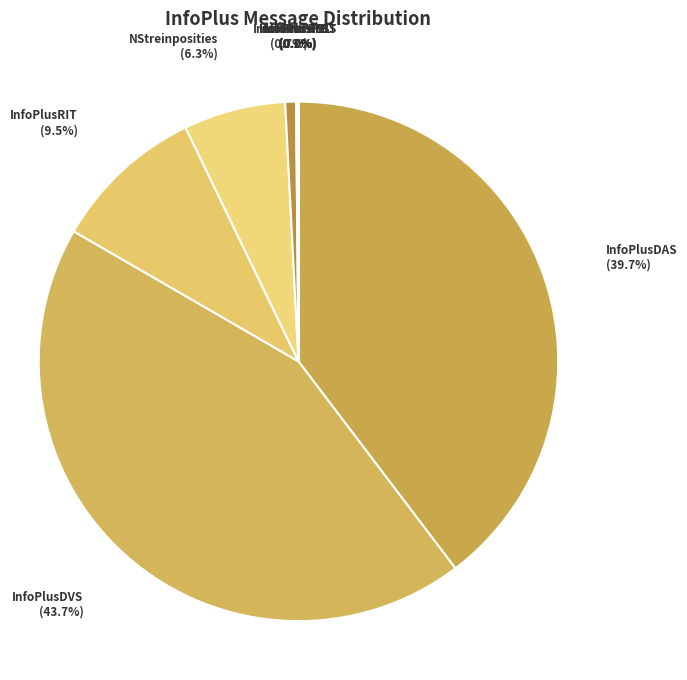

Which slice is the largest?

InfoPlusDVS